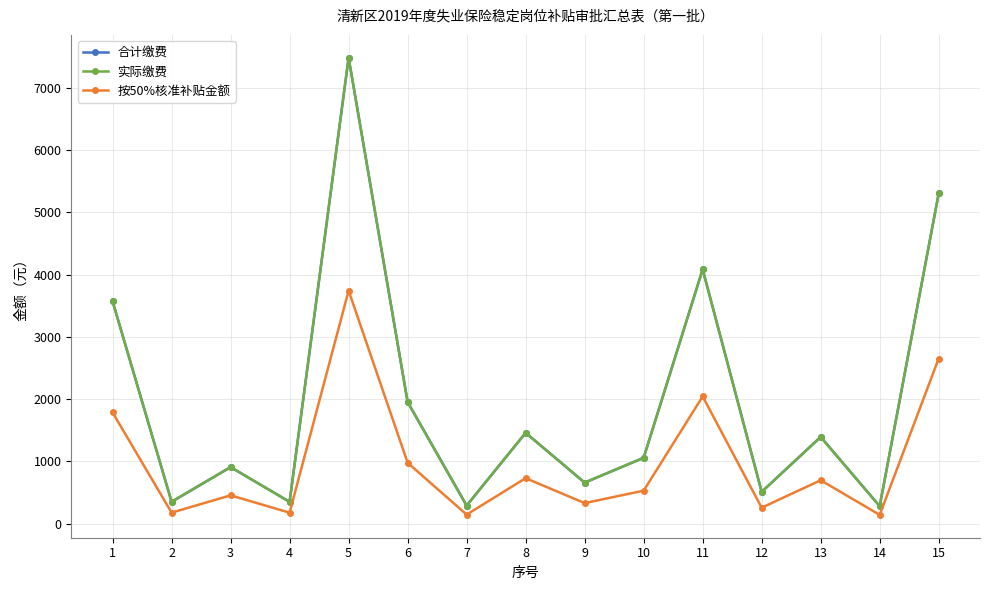

Which category has the lowest value in the 按50%核准补贴金额 series?

14